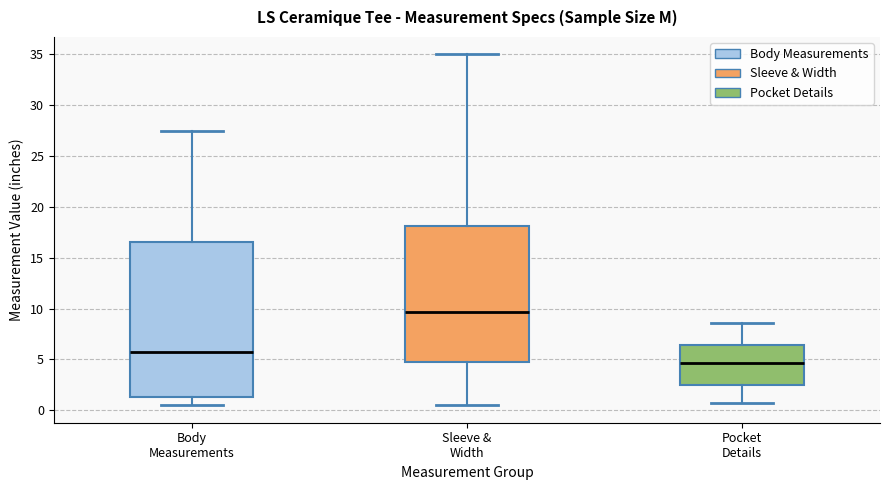

Which box's median line is the lowest?

Pocket Details